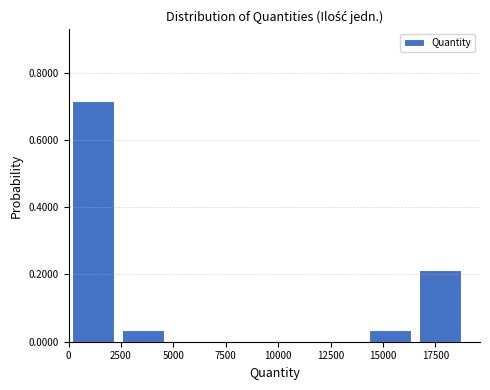

How tall is the bar that spans 2500 to 4500 on the x-axis? Neither the bar edges nor the heights are printed on the chart, so give them approximately, as read against the axes.

0.04